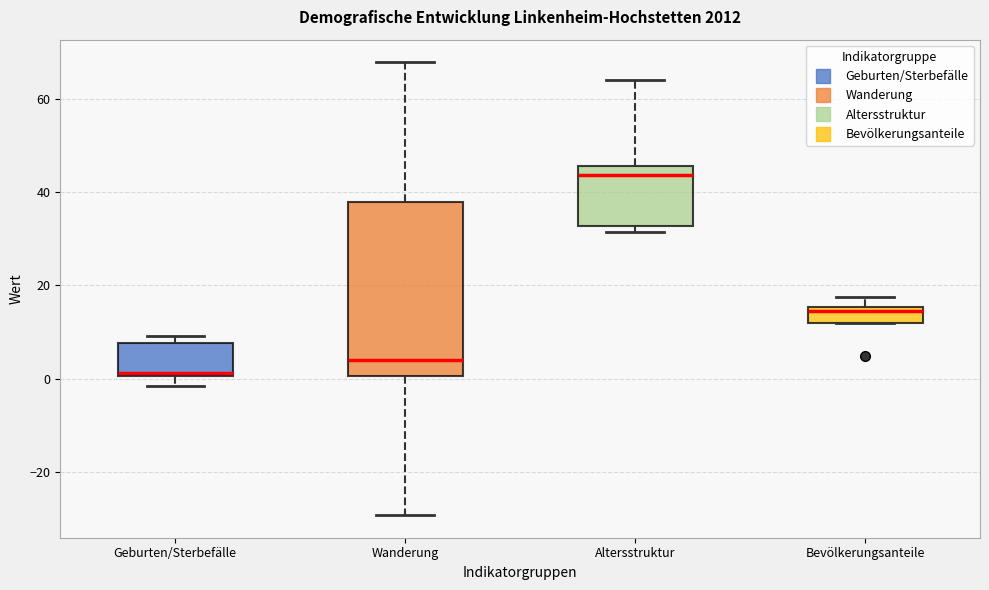

Where does the lower whisker of the box for Geburten/Sterbefälle end on the y-axis? The values are not printed on the chart, so give them approximately, as read against the axis.

-2